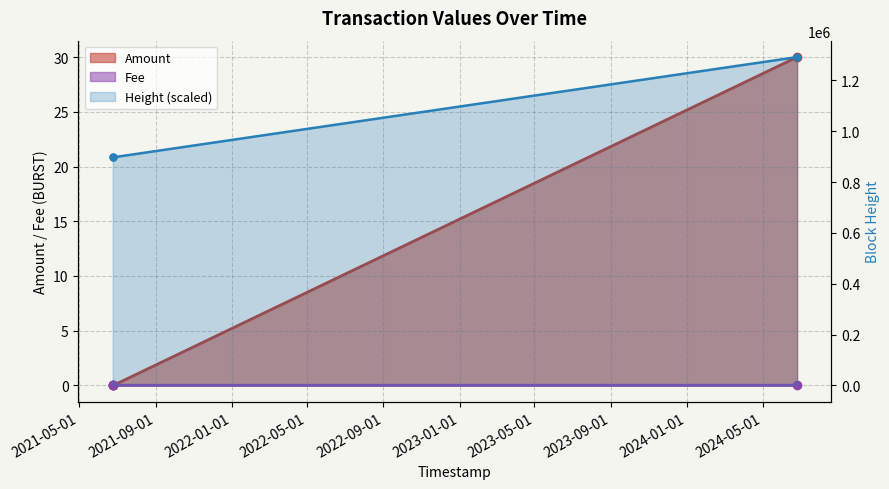

How many Fee values are between 0 and 1?

3